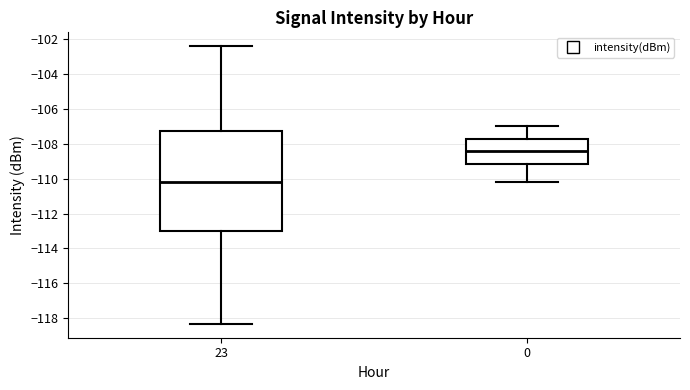

Reading left to right, transcribe this box plot: for each box, give where its median line is, the range the box spans, and where its two whiskers end, as read against the y-axis. The values are not printed on the chart, so give them approximately, as read against the axis.

23: median -110.2, box -113.0 to -107.2, whiskers -118.4 to -102.4
0: median -108.4, box -109.2 to -107.8, whiskers -110.2 to -107.0